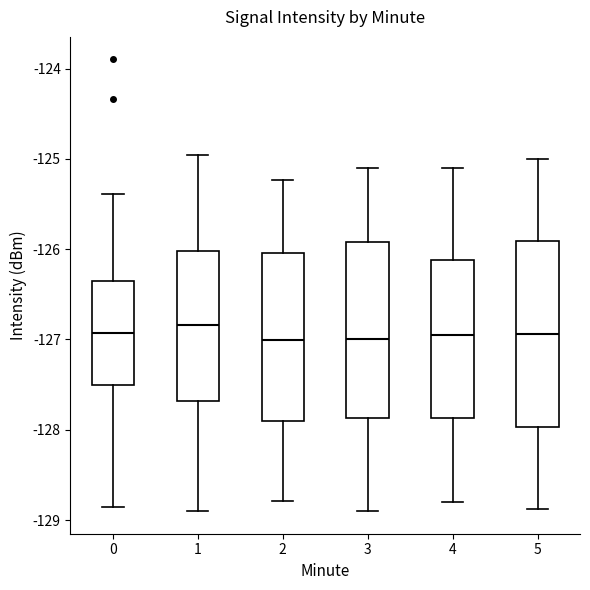

Reading left to right, transcribe this box plot: for each box, give where its median line is, the range the box spans, and where its two whiskers end, as read against the y-axis. The values are not printed on the chart, so give them approximately, as read against the axis.

0: median -126.9, box -127.5 to -126.4, whiskers -128.9 to -125.4
1: median -126.8, box -127.7 to -126.0, whiskers -128.9 to -125.0
2: median -127.0, box -127.9 to -126.0, whiskers -128.8 to -125.2
3: median -127.0, box -127.9 to -125.9, whiskers -128.9 to -125.1
4: median -126.9, box -127.9 to -126.1, whiskers -128.8 to -125.1
5: median -126.9, box -128.0 to -125.9, whiskers -128.9 to -125.0